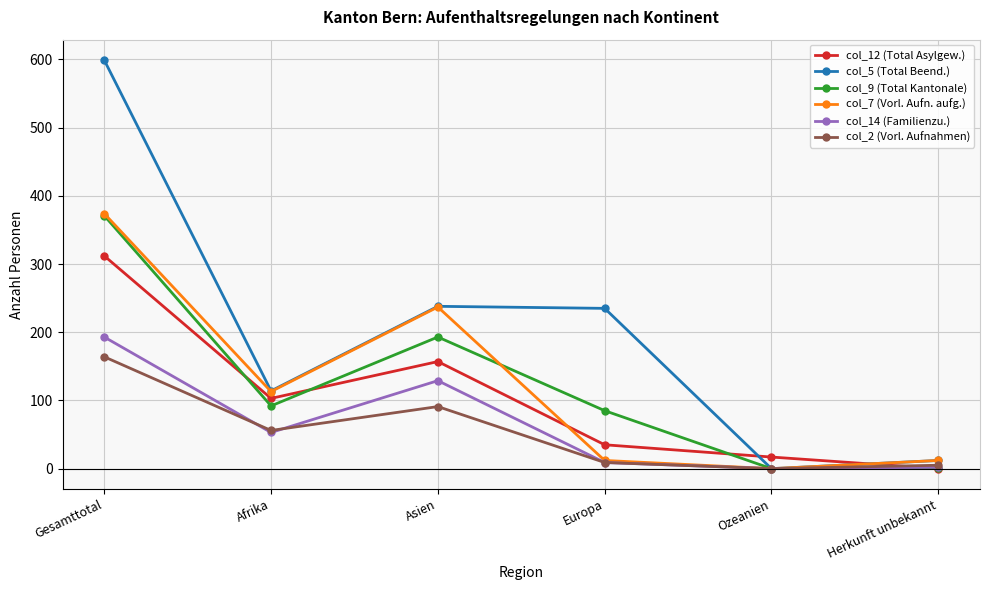

List the labels in order of col_12 (Total Asylgew.) value, largest first.

Gesamttotal, Asien, Afrika, Europa, Ozeanien, Herkunft unbekannt